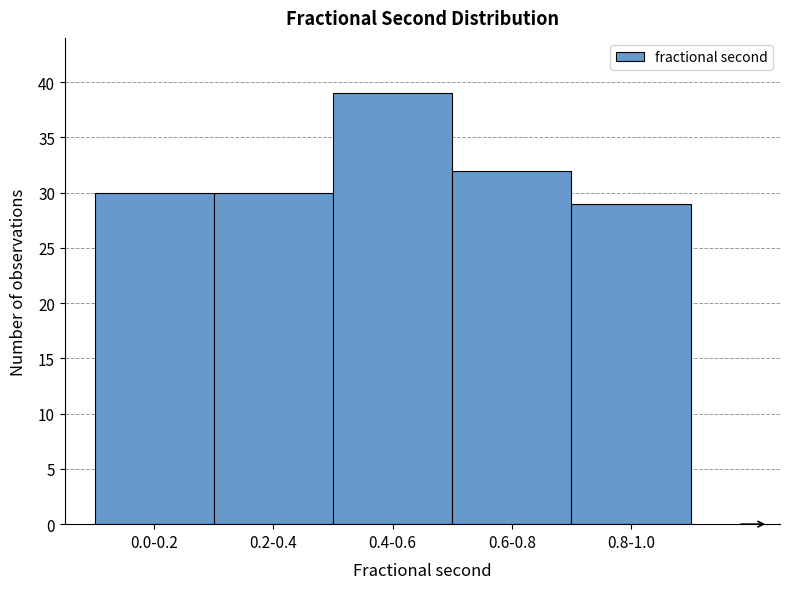

Reading left to right, list all the values displayed in this chart.

0.0-0.2=30	0.2-0.4=30	0.4-0.6=39	0.6-0.8=32	0.8-1.0=29